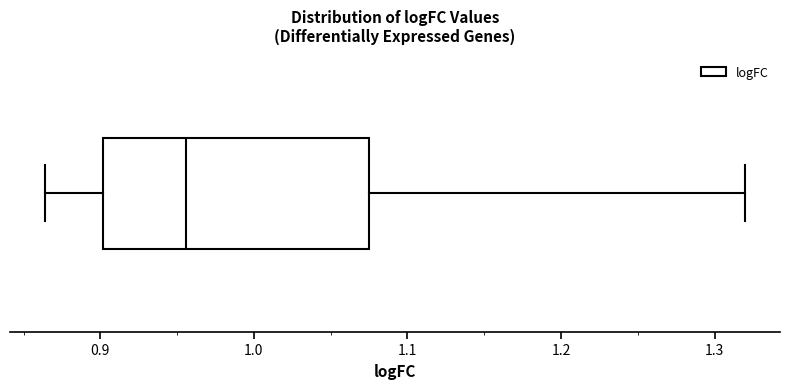

Transcribe this box plot: give where the median line is, the range the box spans, and where the two whiskers end, as read against the x-axis. The values are not printed on the chart, so give them approximately, as read against the axis.

median 0.96, box 0.90 to 1.07, whiskers 0.86 to 1.32